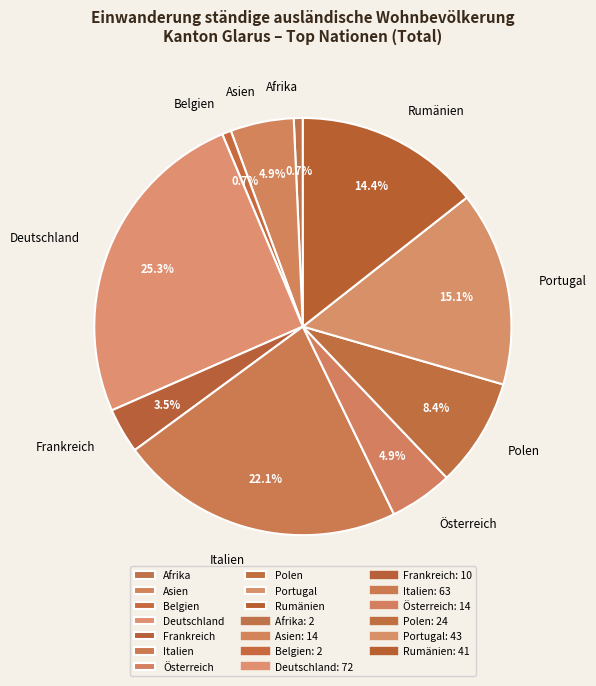

Approximately how many times larger is the value at Frankreich compared to Polen?

0.4